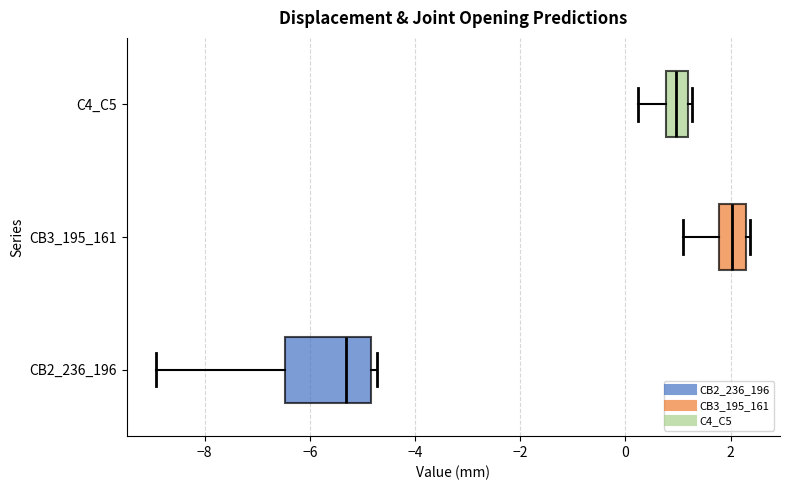

Which box's median line is the furthest to the right?

CB3_195_161